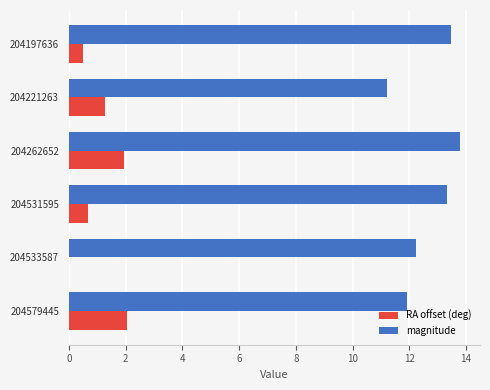

What is the sum of the RA offset (deg) values at 204221263 and 204262652?

3.2